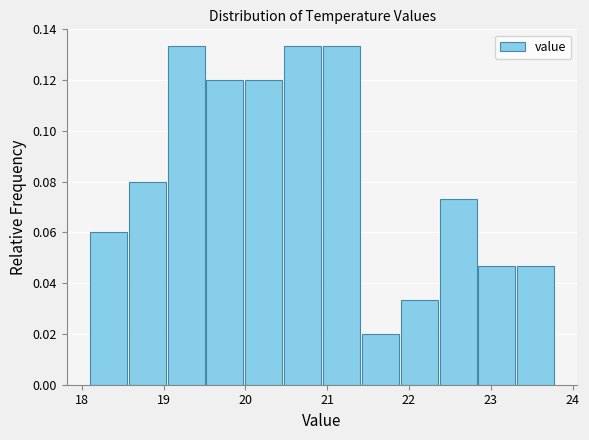

Reading left to right, transcribe this chart: for each bar, give the range it covers on the x-axis and its height. Neither the bar edges nor the heights are printed on the chart, so give them approximately, as read against the axes.

18.1 to 18.6: 0.060
18.6 to 19.1: 0.080
19.1 to 19.5: 0.134
19.5 to 20.0: 0.120
20.0 to 20.5: 0.120
20.5 to 21.0: 0.134
21.0 to 21.4: 0.134
21.4 to 21.9: 0.020
21.9 to 22.4: 0.034
22.4 to 22.9: 0.074
22.9 to 23.3: 0.046
23.3 to 23.8: 0.046